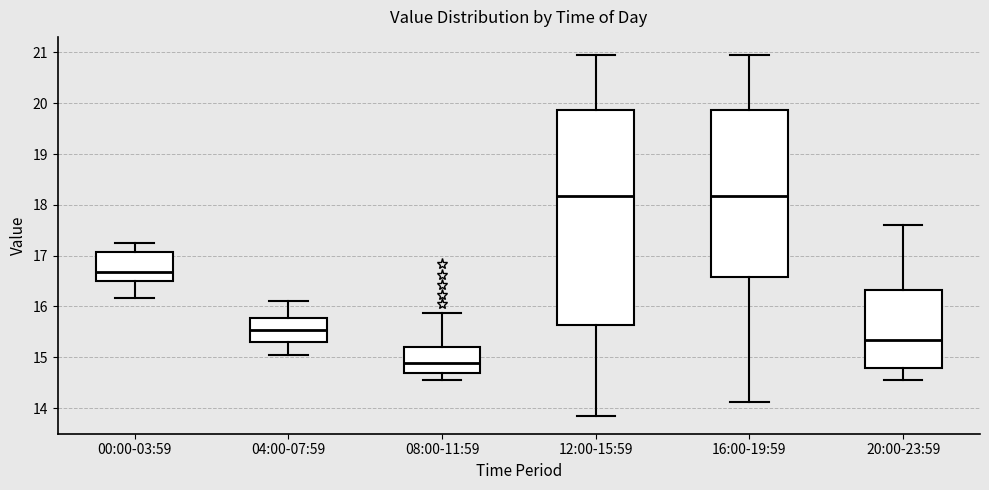

Which box has the lowest median line?

08:00-11:59